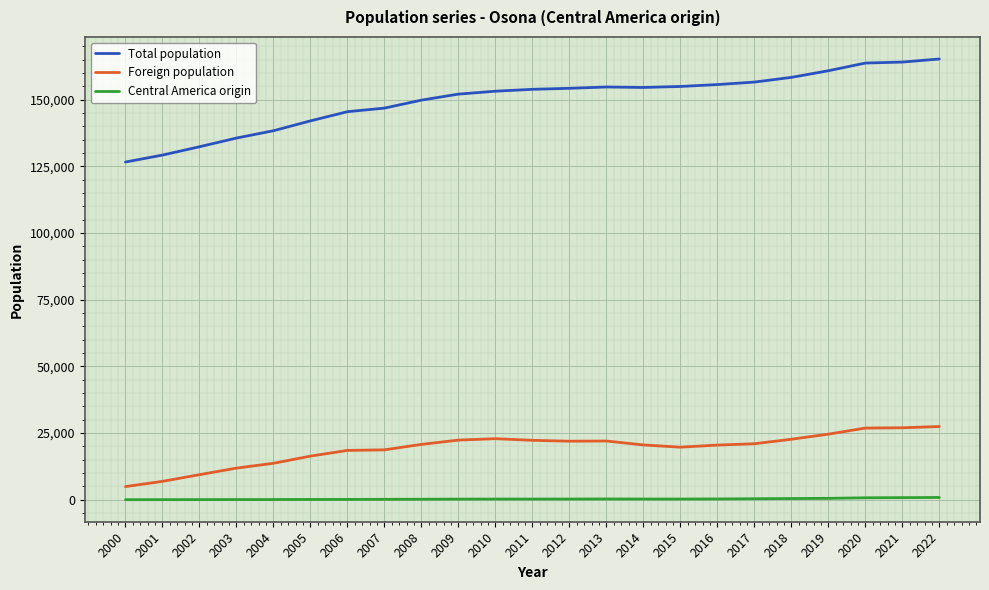

Which series changed the most between 2003 and 2011?

Total population